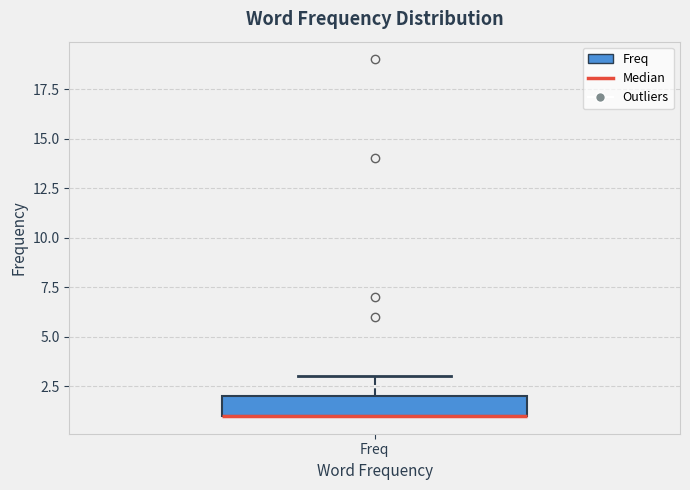

Transcribe this box plot: give where the median line is, the range the box spans, and where the two whiskers end, as read against the y-axis. The values are not printed on the chart, so give them approximately, as read against the axis.

median 1 (drawn on the box's lower edge), box 1 to 2, whiskers 1 to 3